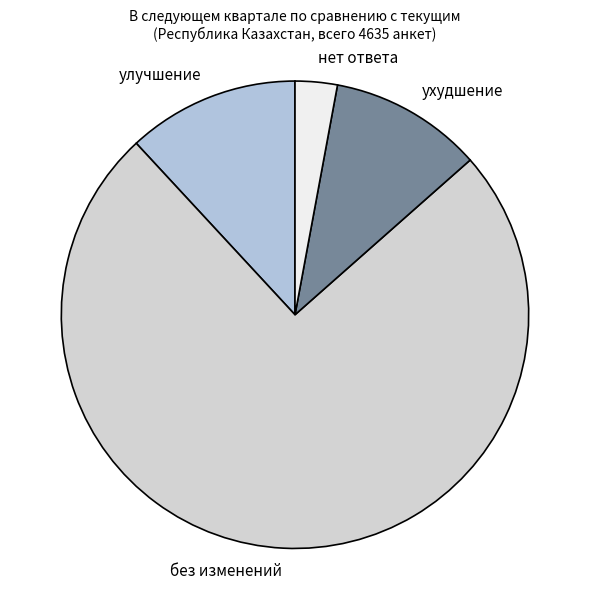

Is it true that нет ответа is 11% of the pie?

False